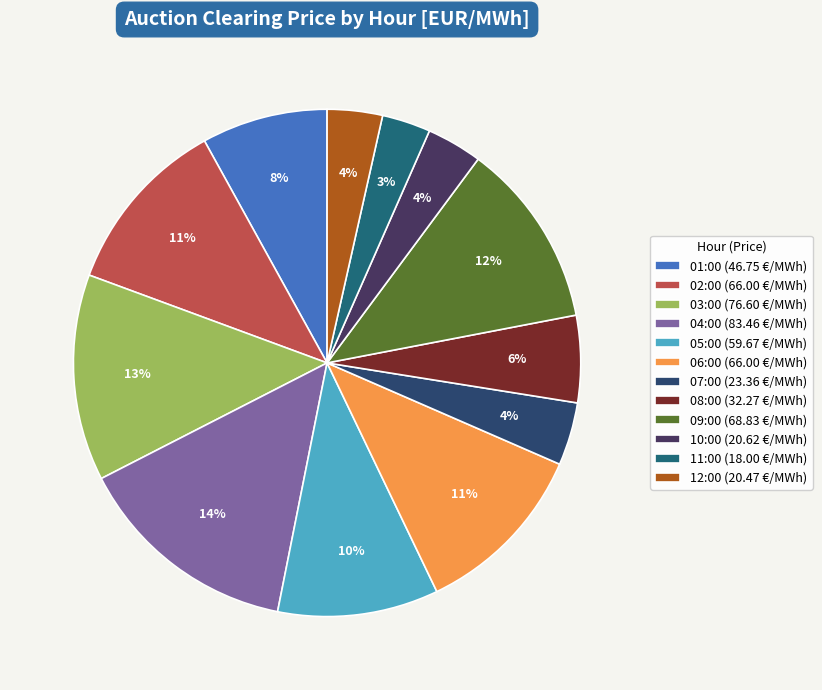

Rank the categories by value from lowest to highest.

11:00, 12:00, 10:00, 07:00, 08:00, 01:00, 05:00, 02:00, 06:00, 09:00, 03:00, 04:00